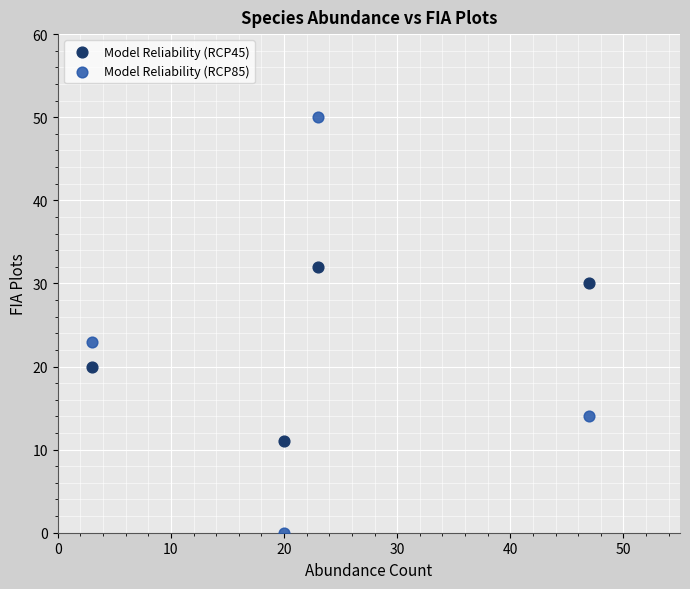

Which series contains the lowest Y value?

Model Reliability (RCP85)